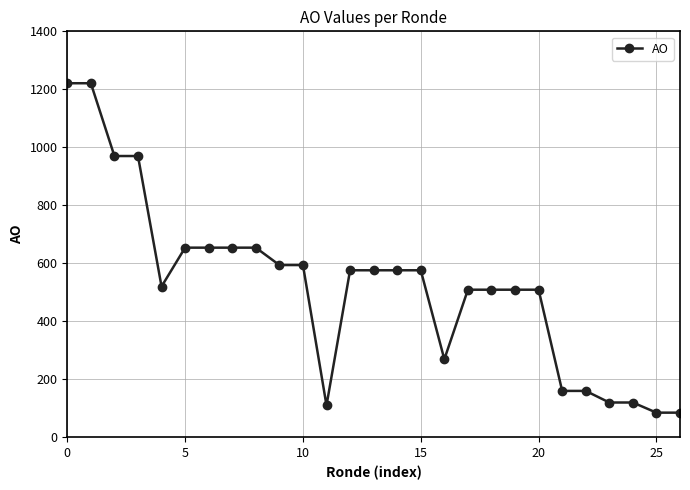

What is the difference between the maximum and minimum values?

1136